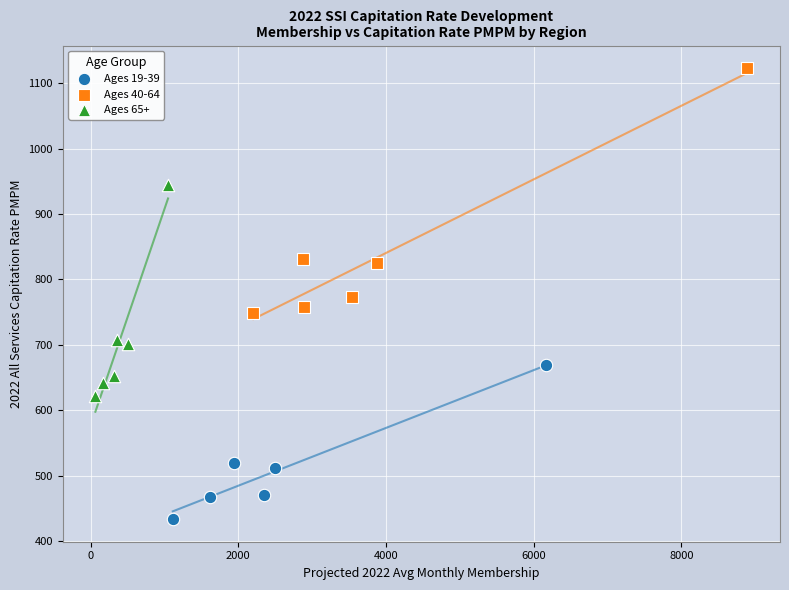

Which series contains the highest Y value?

Ages 40-64